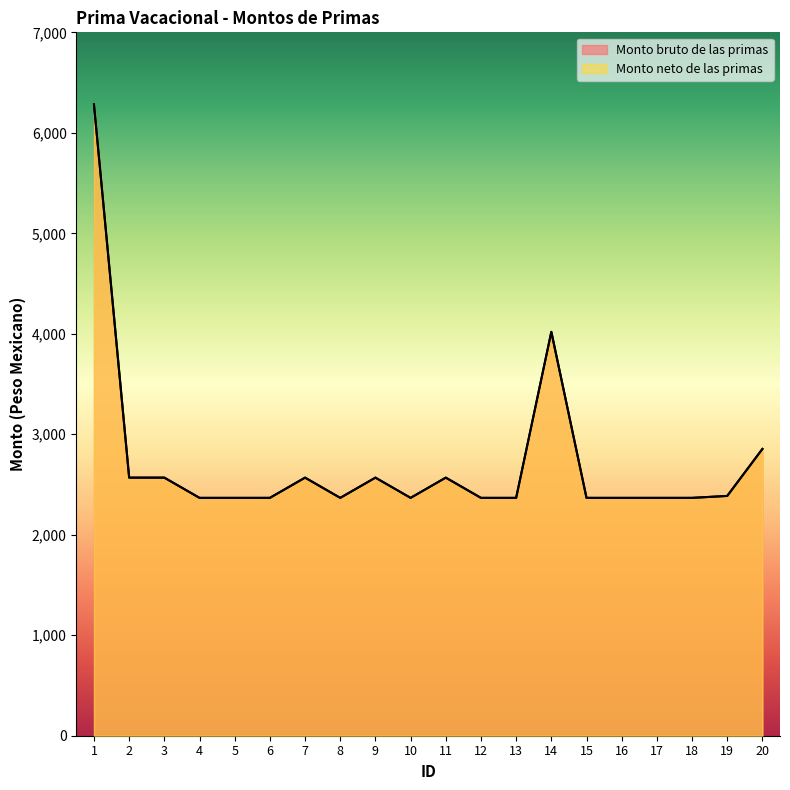

At which category does Monto bruto de las primas reach its first local peak?

7